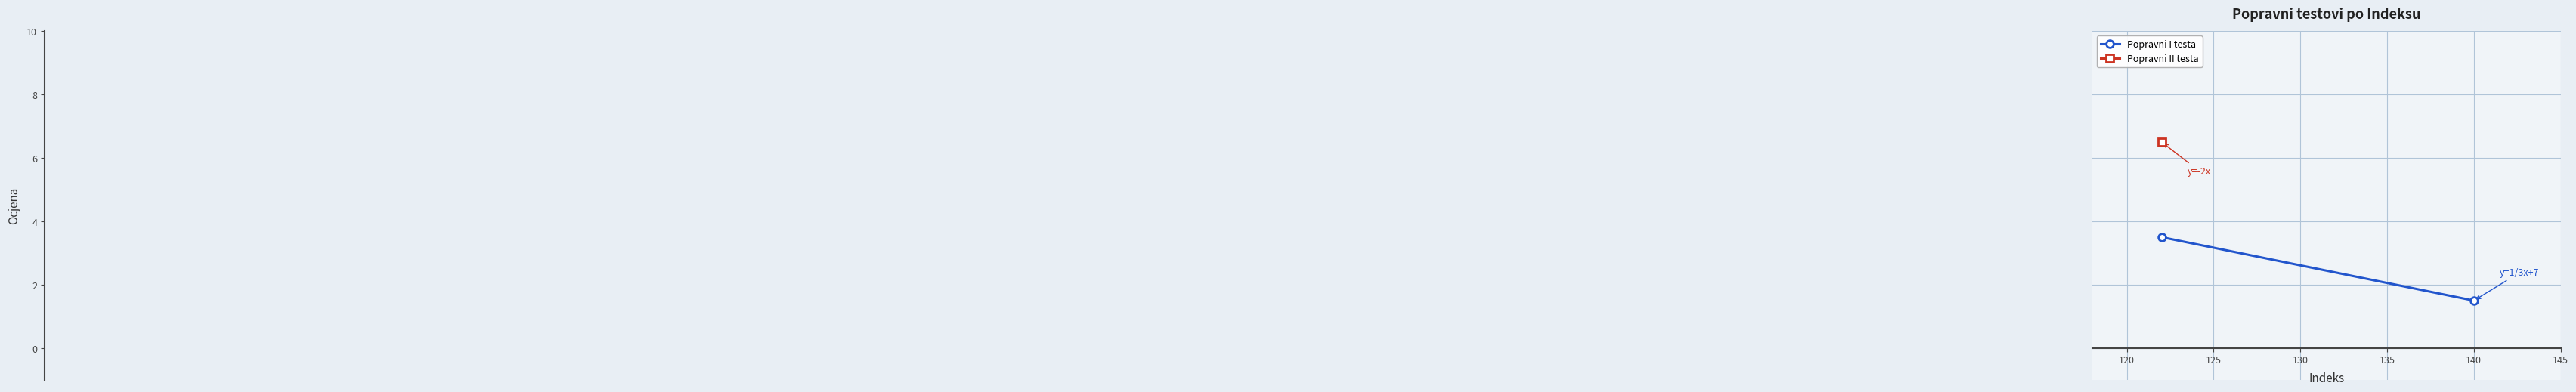

What is the sum of all values?

5.0